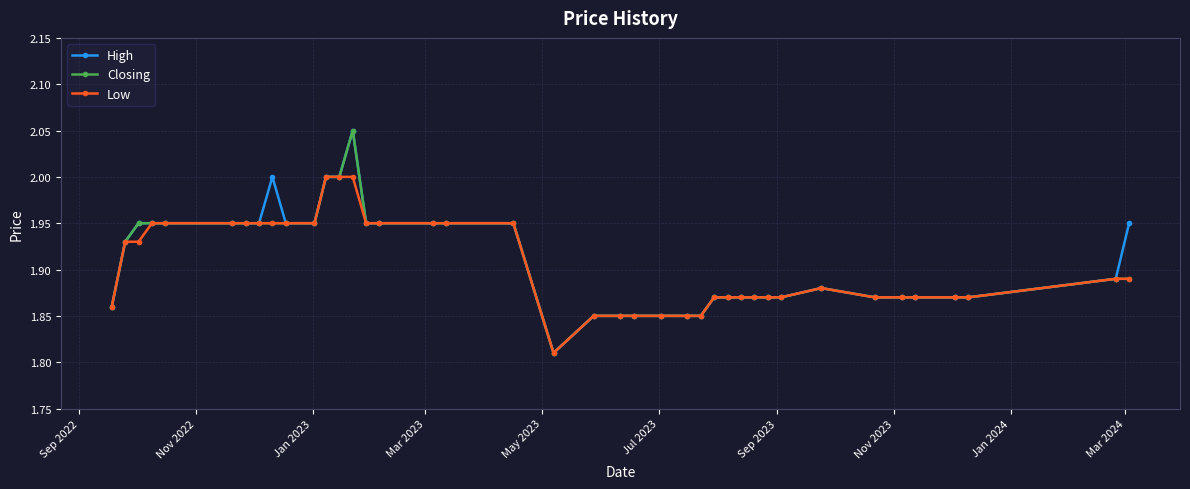

What is the average value of the Closing series?

1.9